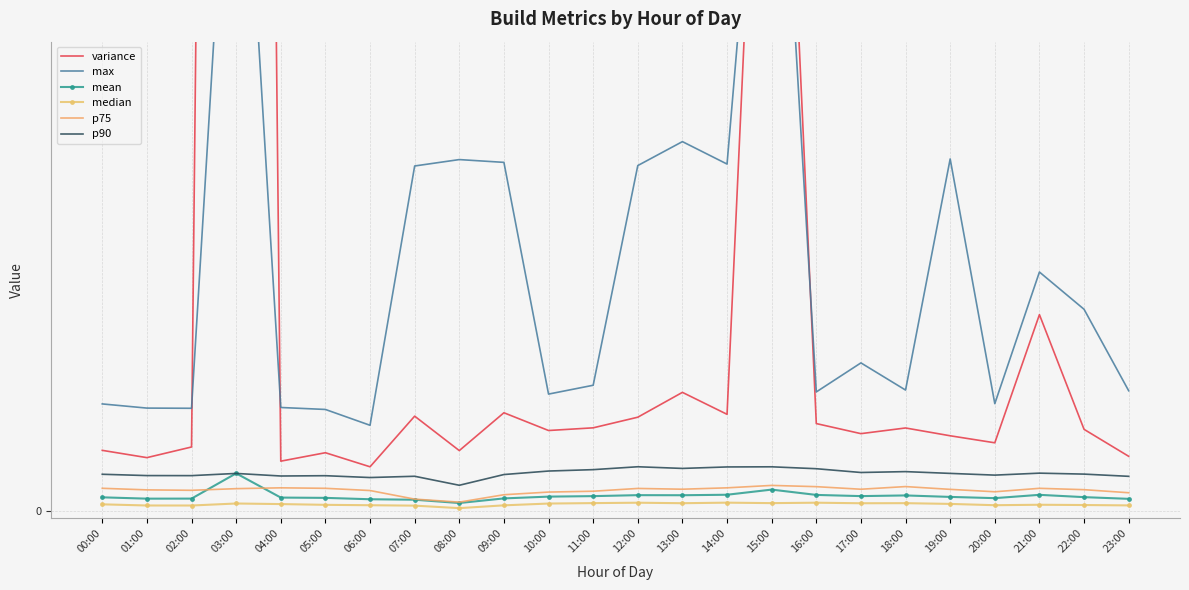

At which label does p90 first exceed 10?

00:00